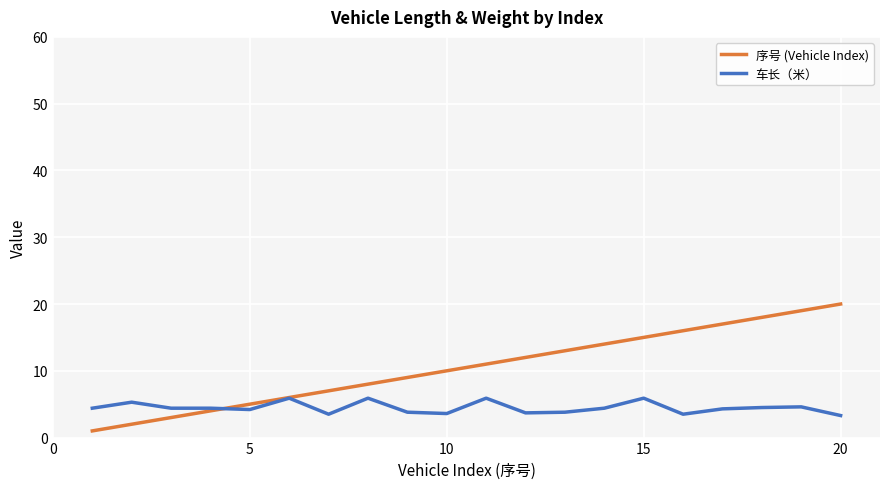

What is the maximum value shown in the chart?

20.0